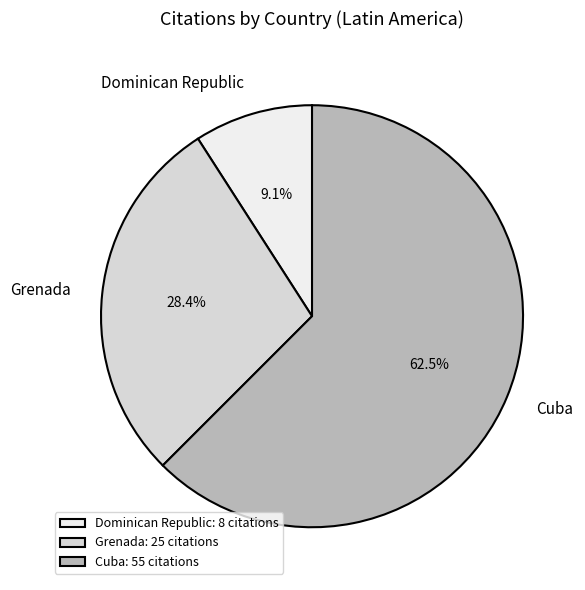

To the nearest percent, what is the combined percentage of Cuba and Dominican Republic?

72%